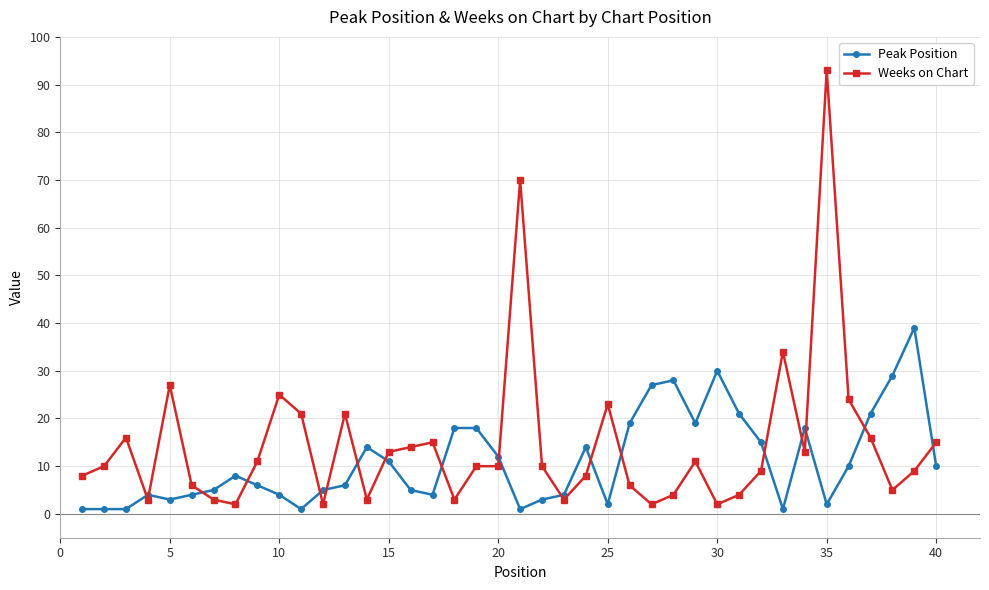

What is the sum of all Weeks on Chart values?

584